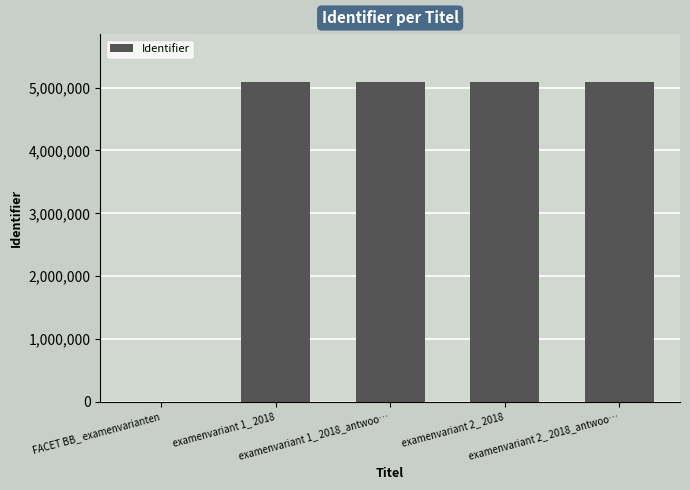

How many data points does each series have?

5